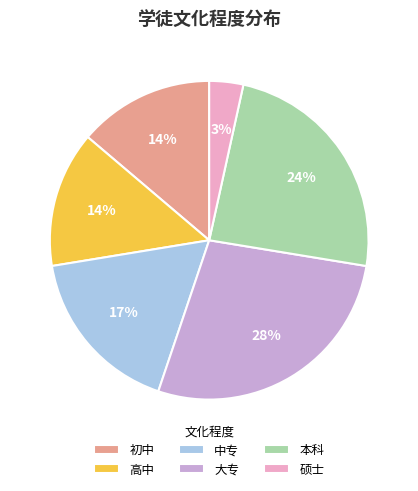

Between 中专 and 大专, which is larger?

大专